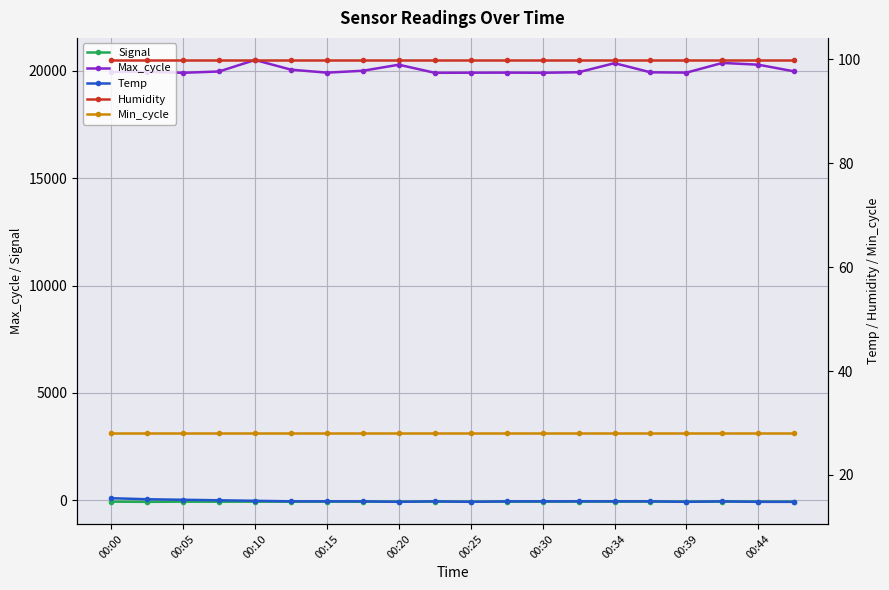

True or false: Signal has more than 0 interior local peaks.

True